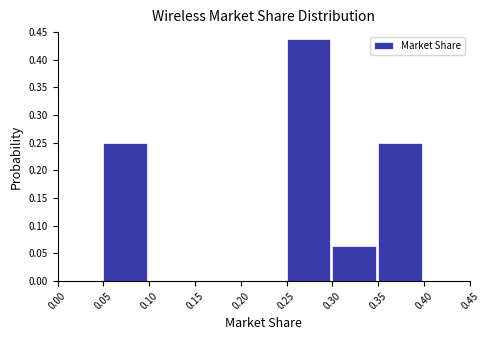

Reading left to right, list every bar in this chart as the range it spans on the x-axis followed by its height. The values are not printed on the chart, so give them approximately, as read against the axis.

0.00 to 0.05: 0
0.05 to 0.10: 0.250
0.10 to 0.15: 0
0.15 to 0.20: 0
0.20 to 0.25: 0
0.25 to 0.30: 0.440
0.30 to 0.35: 0.065
0.35 to 0.40: 0.250
0.40 to 0.45: 0